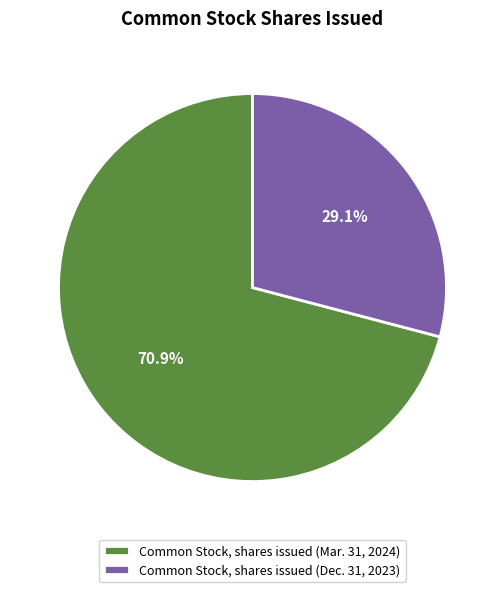

Which slice is the smallest?

Common Stock, shares issued (Dec. 31, 2023)